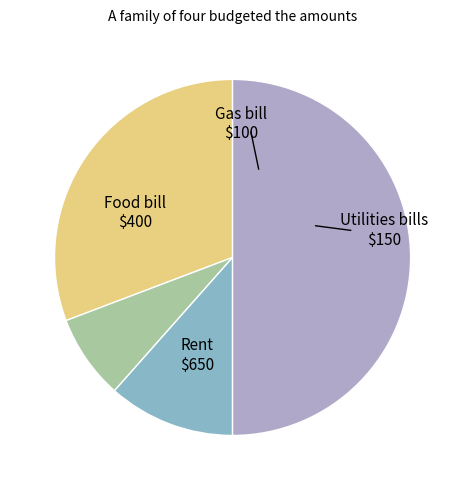

Count the number of slices in the pie.

4